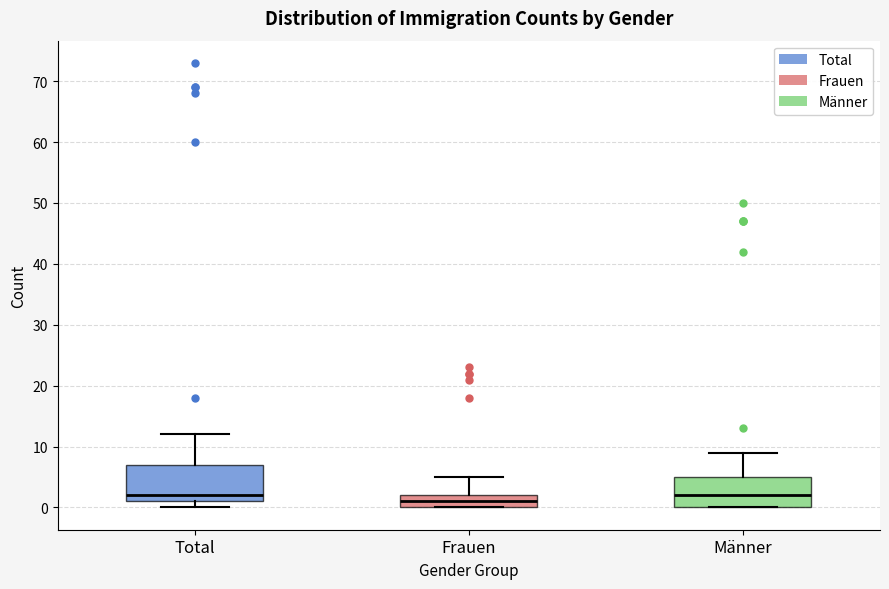

Comparing the boxes themselves (not the whiskers), which one is the tallest?

Total